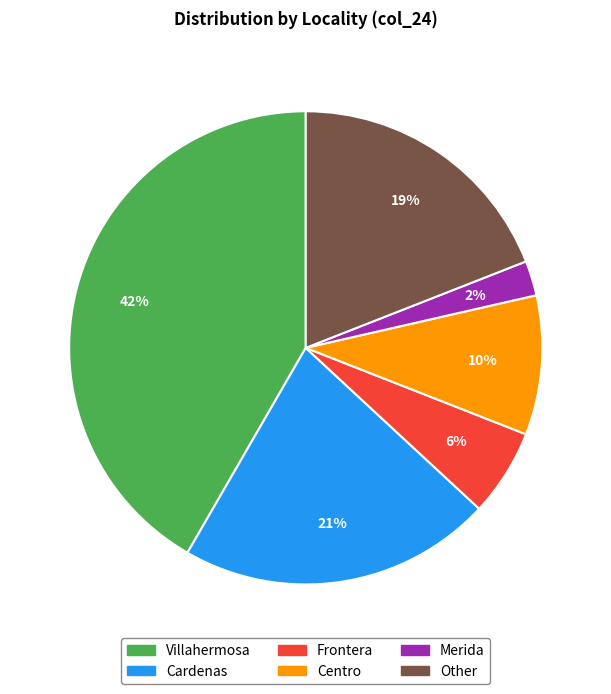

What is the largest slice in the pie chart?

Villahermosa